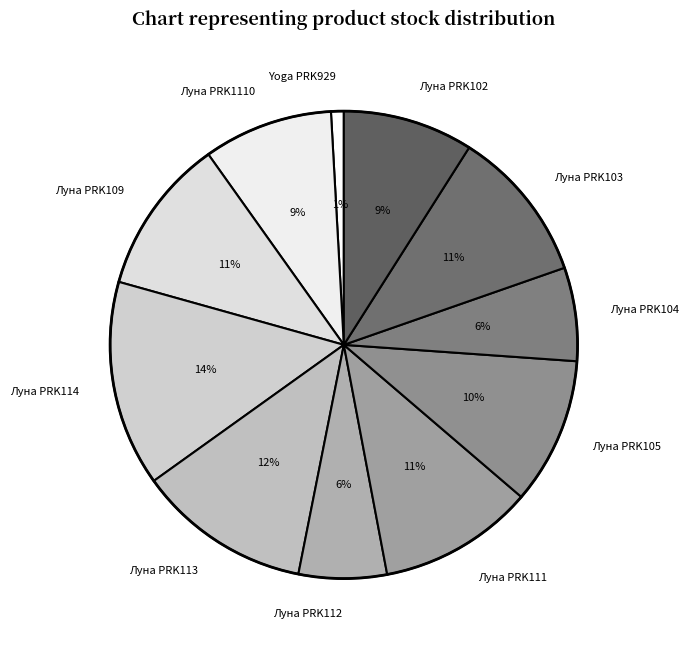

To the nearest percent, what is the combined percentage of Луна PRK1110 and Луна PRK111?

20%